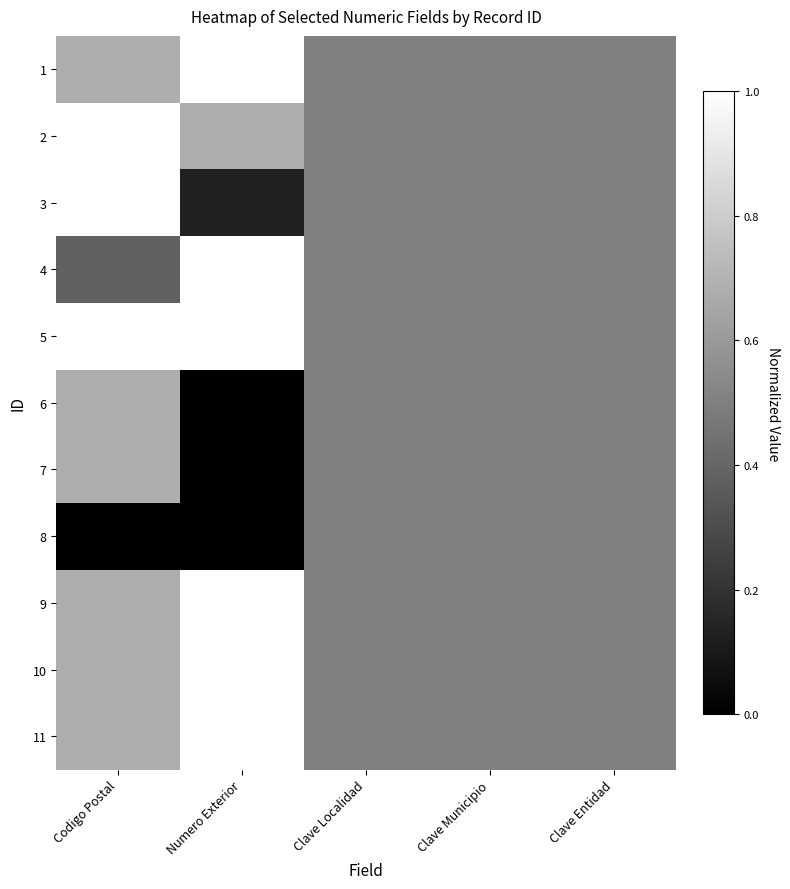

Count the number of data series in this chart.

11